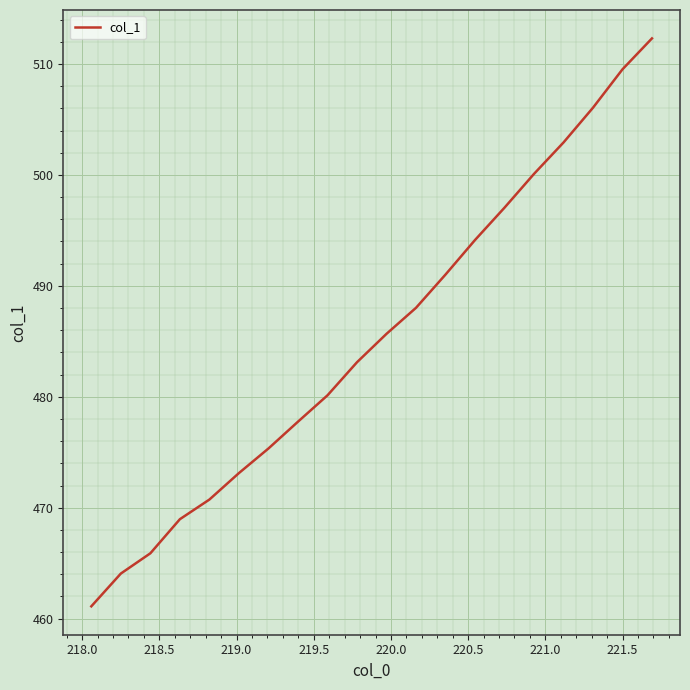

What is the smallest value displayed?

461.1